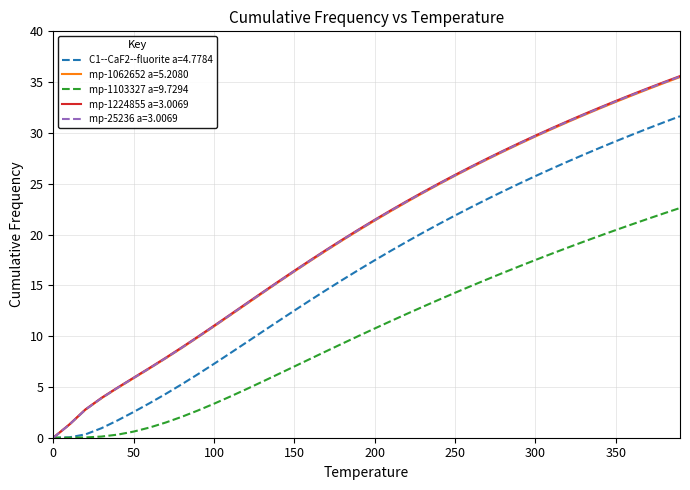

Which series has the largest range (max minus min)?

mp-1224855 a=3.0069